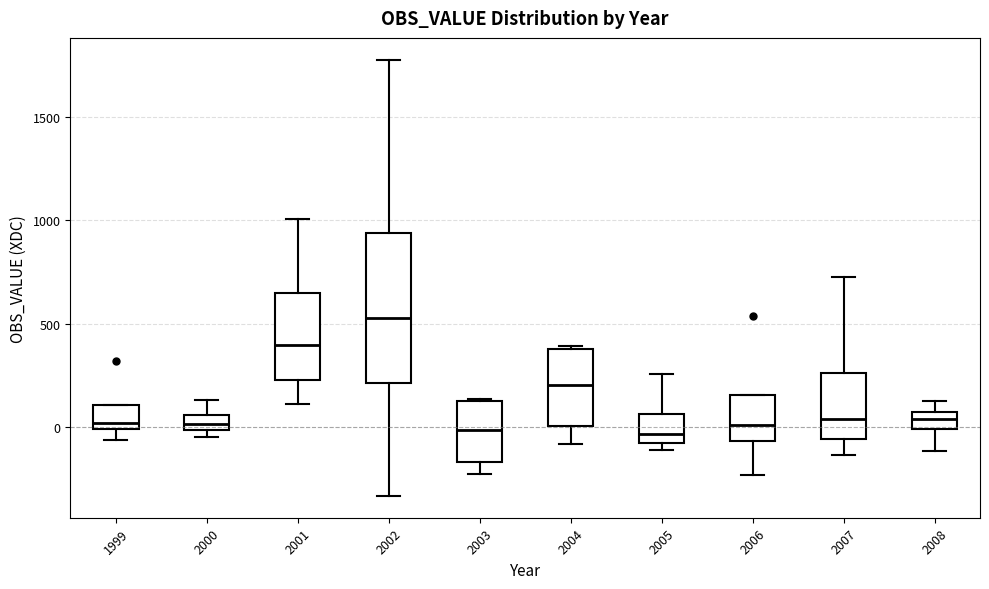

Which box's median line is the highest?

2002